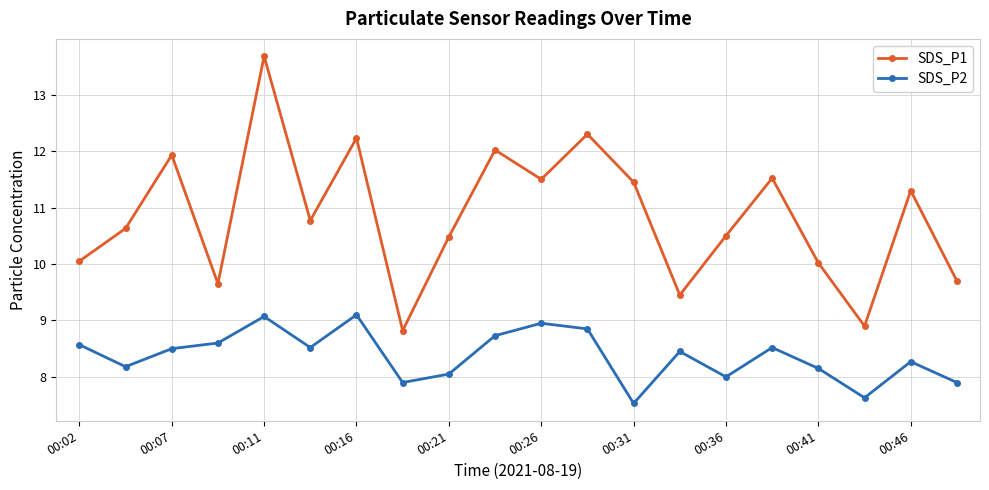

What is the value of the SDS_P2 point at the 18th from the left?

7.6